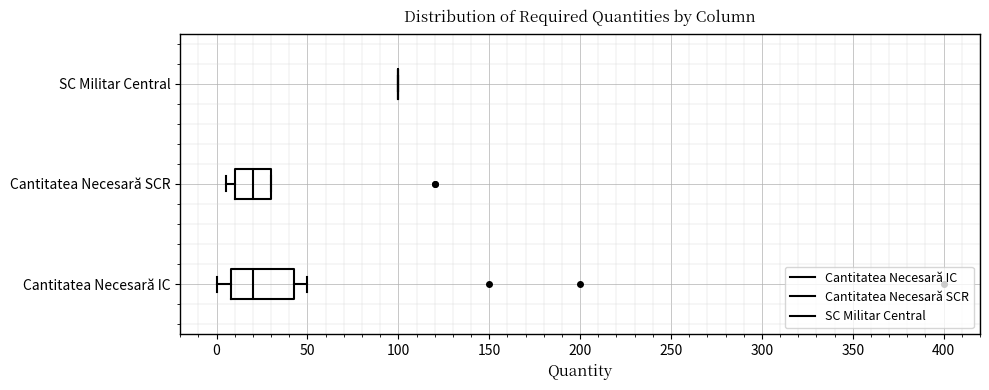

Reading bottom to top, read every box against the x-axis: the position of its median line, the range the box covers, and the ends of its whiskers. The values are not printed on the chart, so give them approximately, as read against the axis.

Cantitatea Necesară IC: median 20, box 10 to 45, whiskers 0 to 50
Cantitatea Necesară SCR: median 20, box 10 to 30, whiskers 5 to 30
SC Militar Central: box collapsed to a line at 100, whiskers 100 to 100